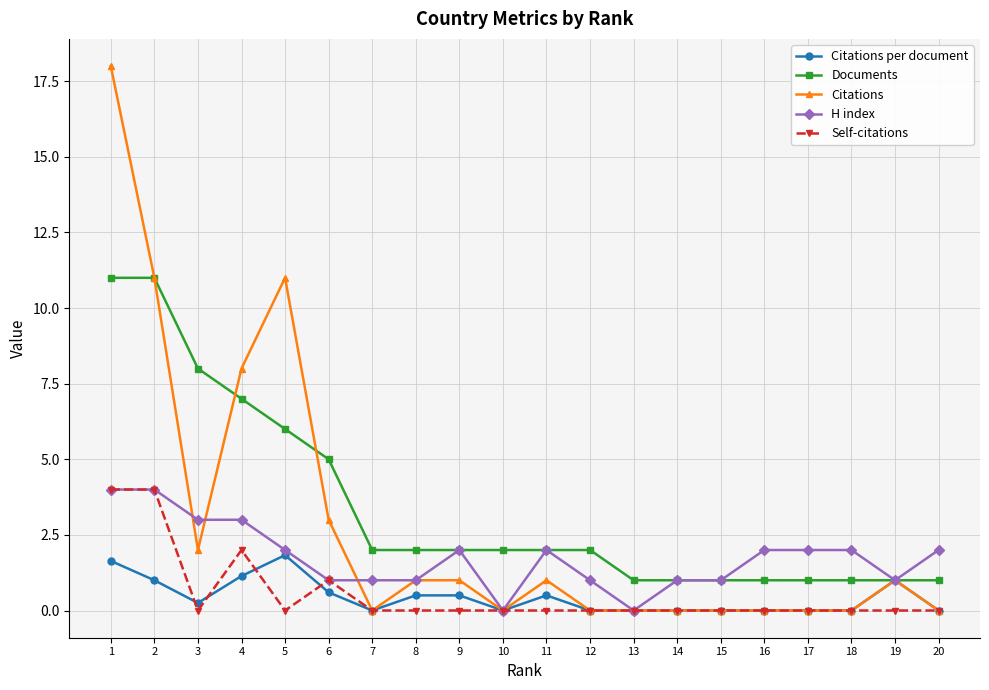

Where is Documents nearest to the value 6?

5